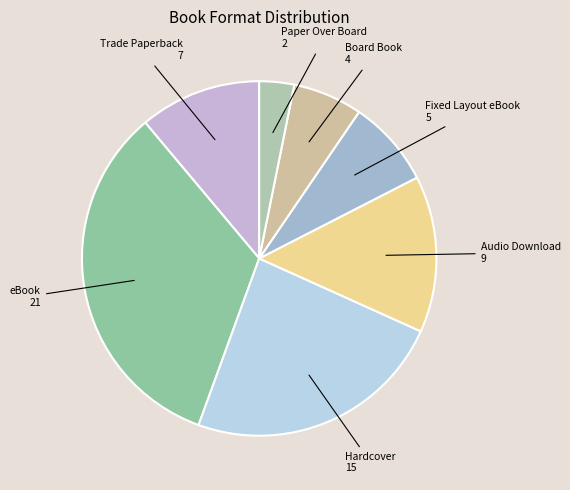

Which category has the biggest portion of the pie?

eBook